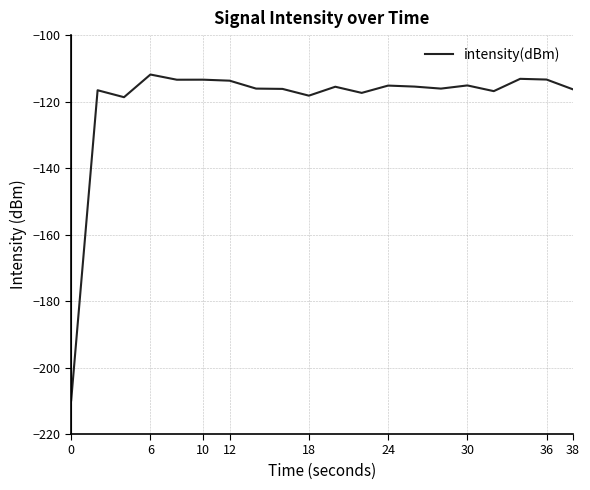

What is the smallest value displayed?

-209.8